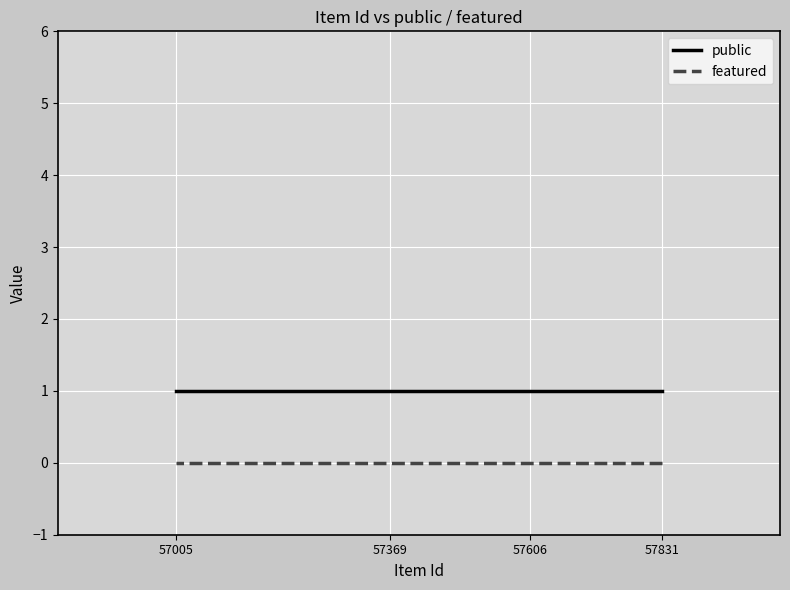

Is this an area chart (filled region under the line)?

No